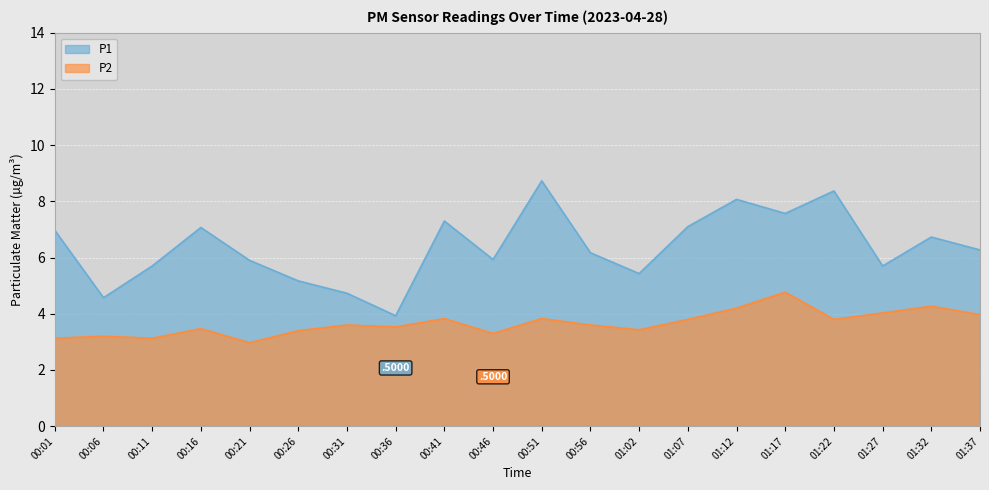

Rank the series by their maximum value, from highest to lowest.

P1, P2